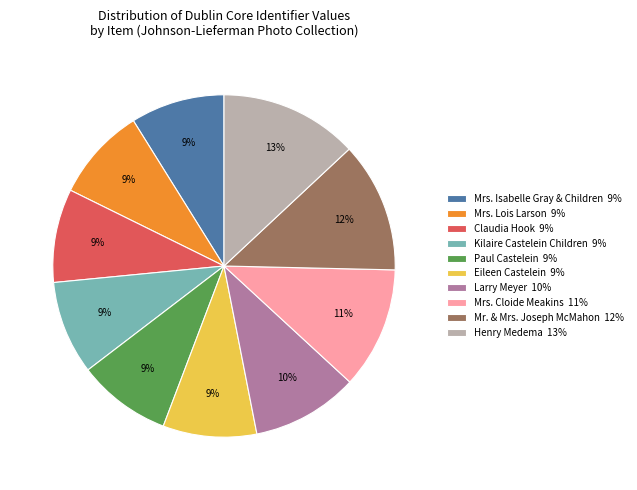

To the nearest percent, what is the difference between the Mr. & Mrs. Joseph McMahon and Mrs. Isabelle Gray & Children slice percentages?

3%